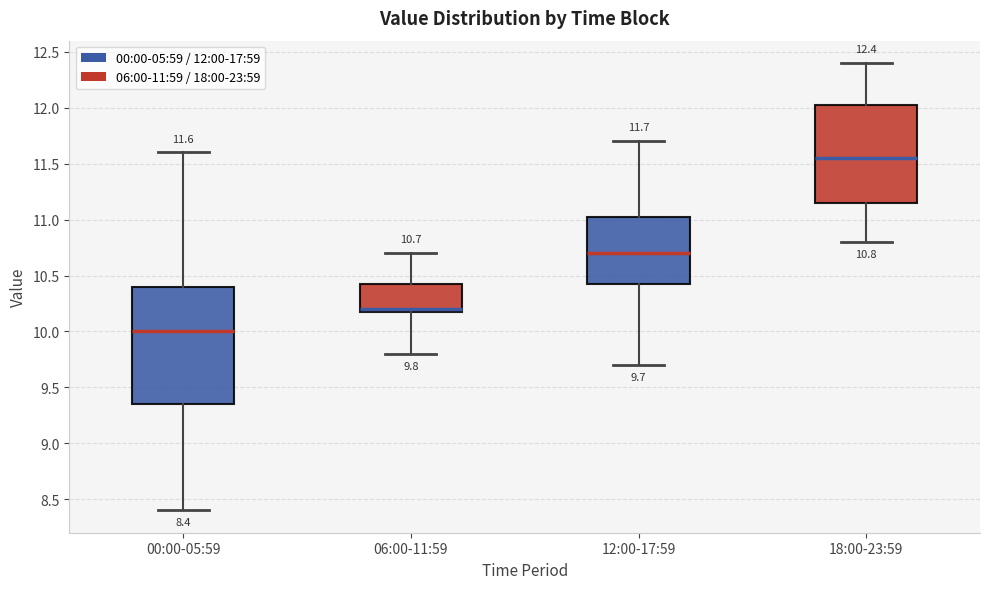

Comparing the boxes themselves (not the whiskers), which one is the tallest?

00:00-05:59